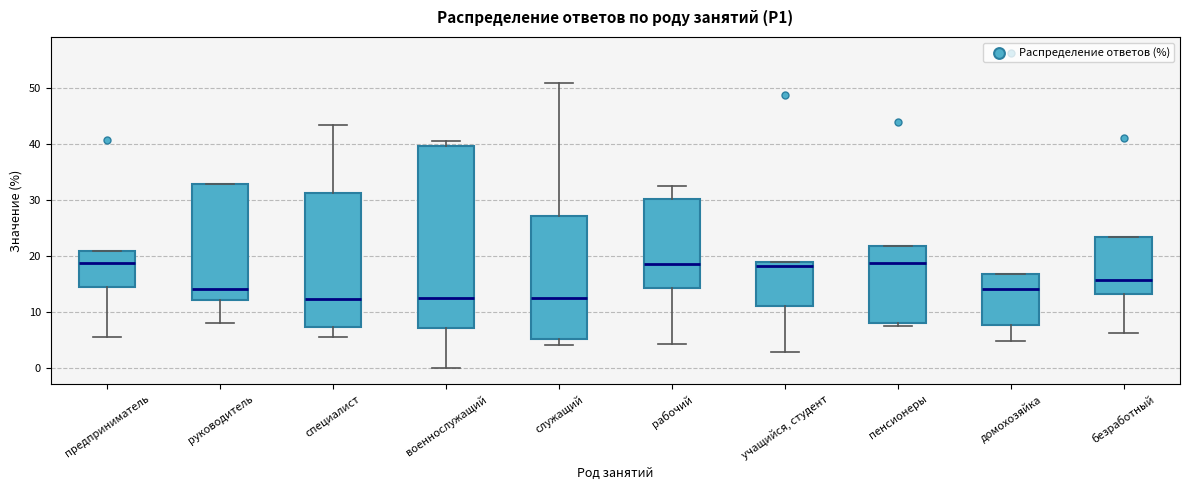

Reading left to right, transcribe this box plot: for each box, give where its median line is, the range the box spans, and where its two whiskers end, as read against the y-axis. The values are not printed on the chart, so give them approximately, as read against the axis.

предприниматель: median 19, box 15 to 21, whiskers 6 to 21
руководитель: median 14, box 12 to 33, whiskers 8 to 33
специалист: median 12, box 7 to 31, whiskers 6 to 43
военнослужащий: median 13, box 7 to 40, whiskers 0 to 41
служащий: median 13, box 5 to 27, whiskers 4 to 51
рабочий: median 19, box 14 to 30, whiskers 4 to 33
учащийся, студент: median 18, box 11 to 19, whiskers 3 to 19
пенсионеры: median 19, box 8 to 22, whiskers 8 (just below the box's lower edge) to 22
домохозяйка: median 14, box 8 to 17, whiskers 5 to 17
безработный: median 16, box 13 to 24, whiskers 6 to 24